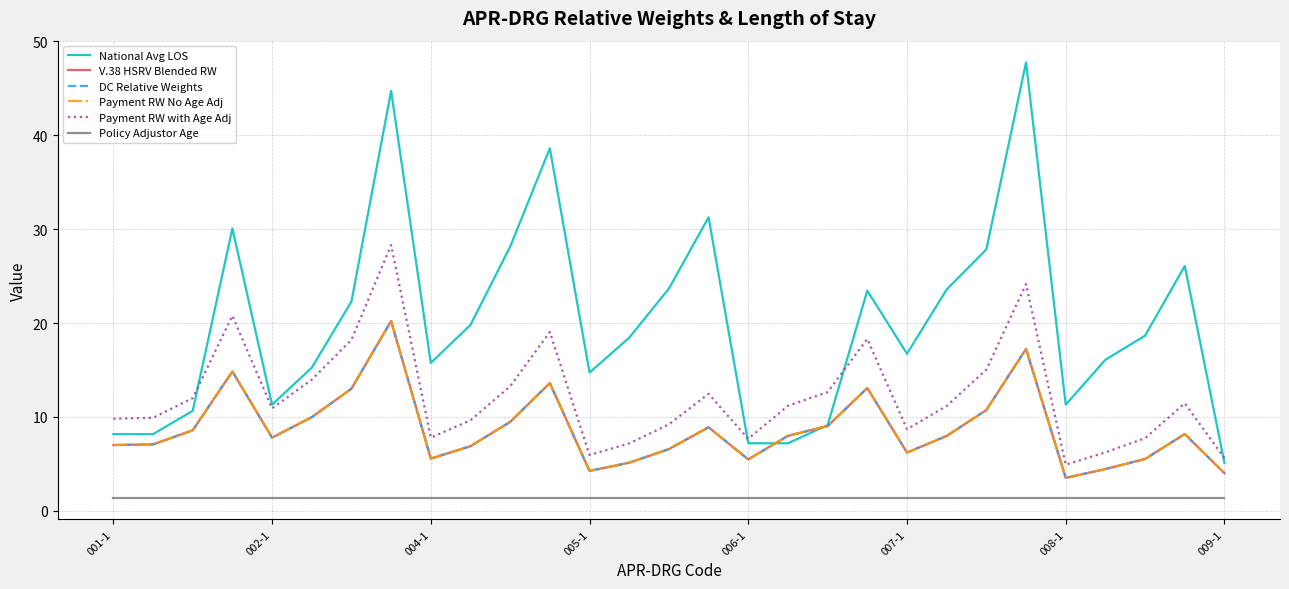

Does the chart display data point markers on the line(s)?

No